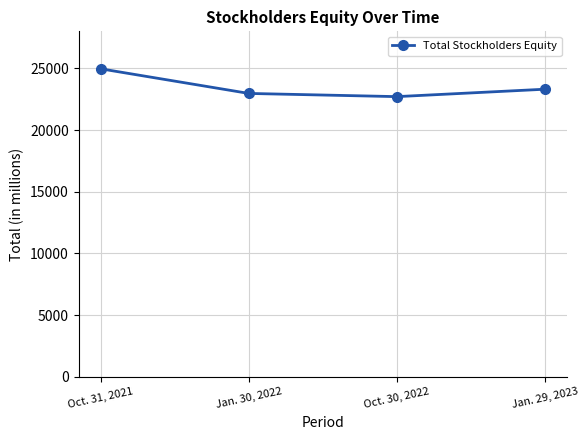

What is the value of the 3rd point from the left?

22709